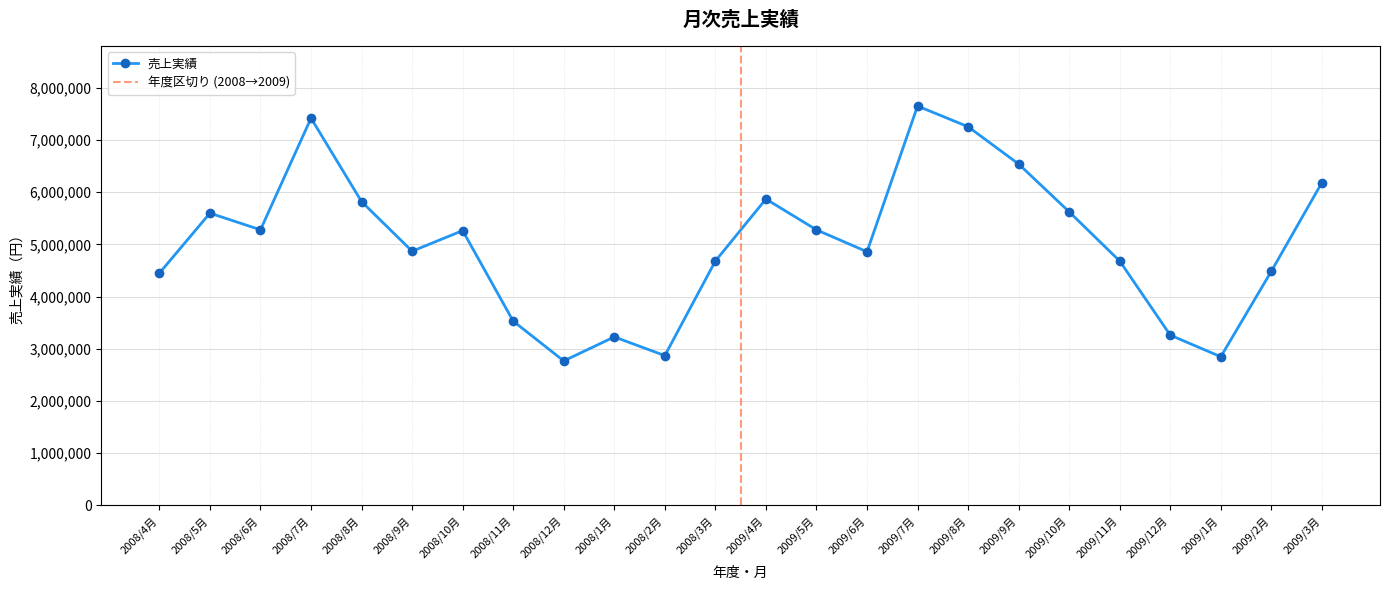

At which label is the value closest to 5210000?

2008/10月